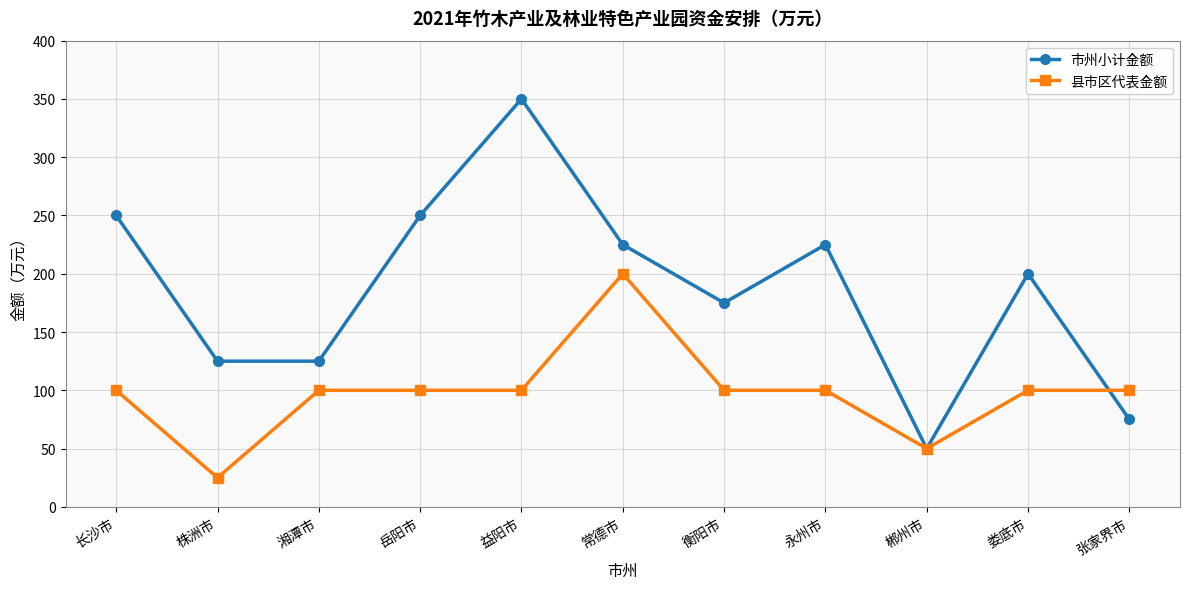

What is the average value of the 县市区代表金额 series?

98